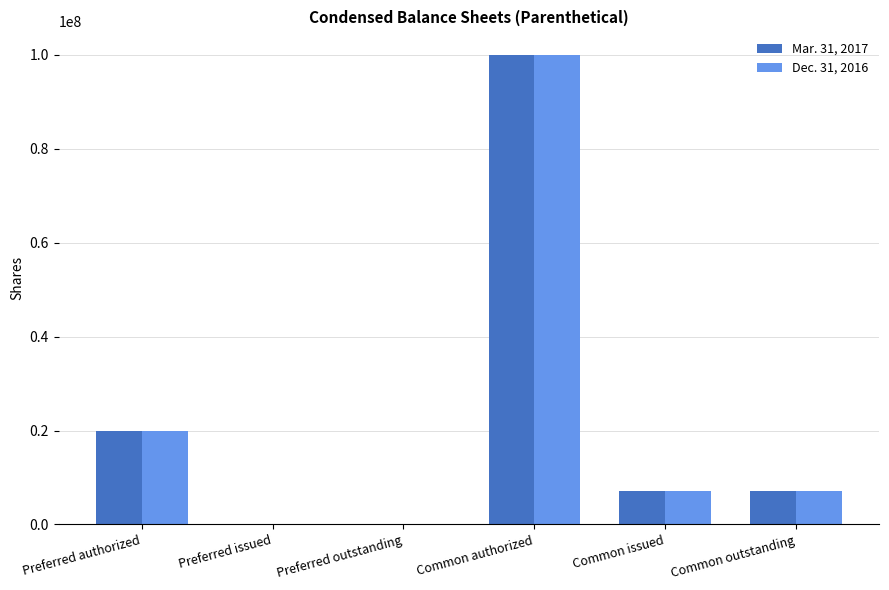

What are all the series names shown in the legend?

Mar. 31, 2017, Dec. 31, 2016